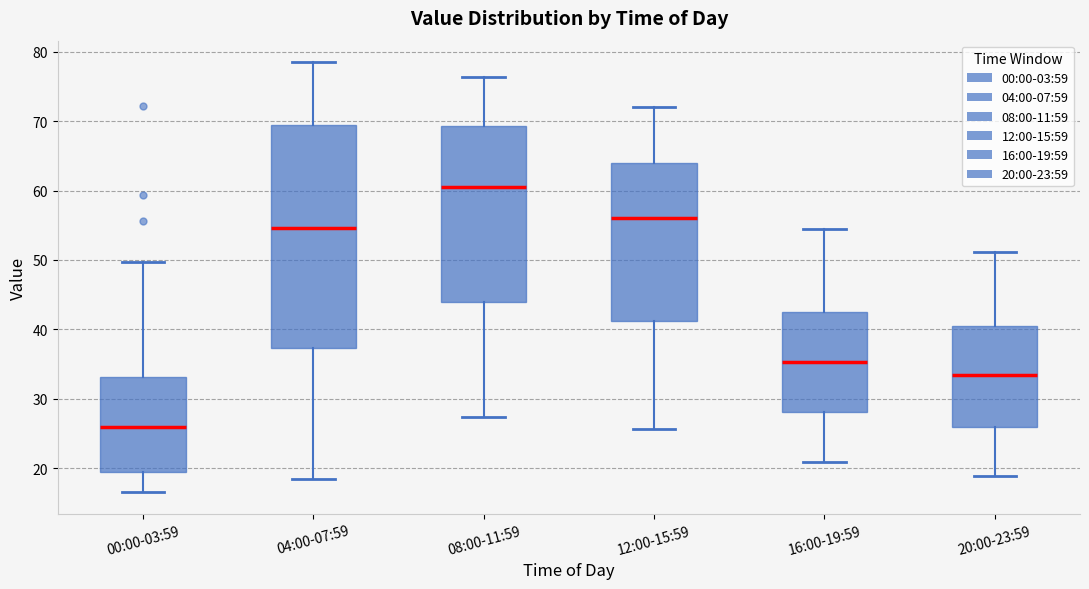

Reading left to right, transcribe this box plot: for each box, give where its median line is, the range the box spans, and where its two whiskers end, as read against the y-axis. The values are not printed on the chart, so give them approximately, as read against the axis.

00:00-03:59: median 26, box 19 to 33, whiskers 17 to 50
04:00-07:59: median 55, box 37 to 69, whiskers 19 to 79
08:00-11:59: median 60, box 44 to 69, whiskers 27 to 76
12:00-15:59: median 56, box 41 to 64, whiskers 26 to 72
16:00-19:59: median 35, box 28 to 43, whiskers 21 to 55
20:00-23:59: median 33, box 26 to 41, whiskers 19 to 51